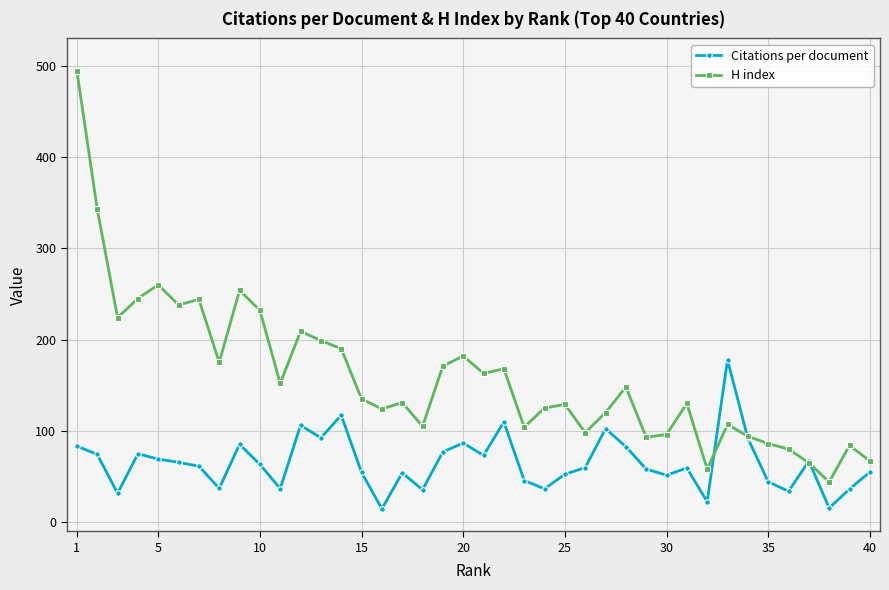

What is the sum of all Citations per document values?

2594.1